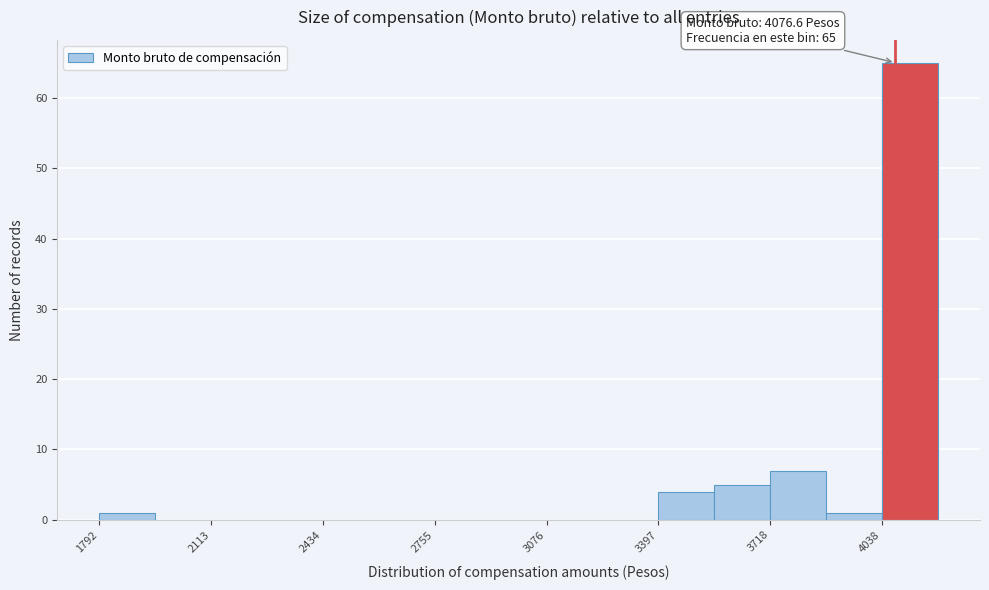

Read against the x-axis, roughly where is the centre of the tallest bar?

4100